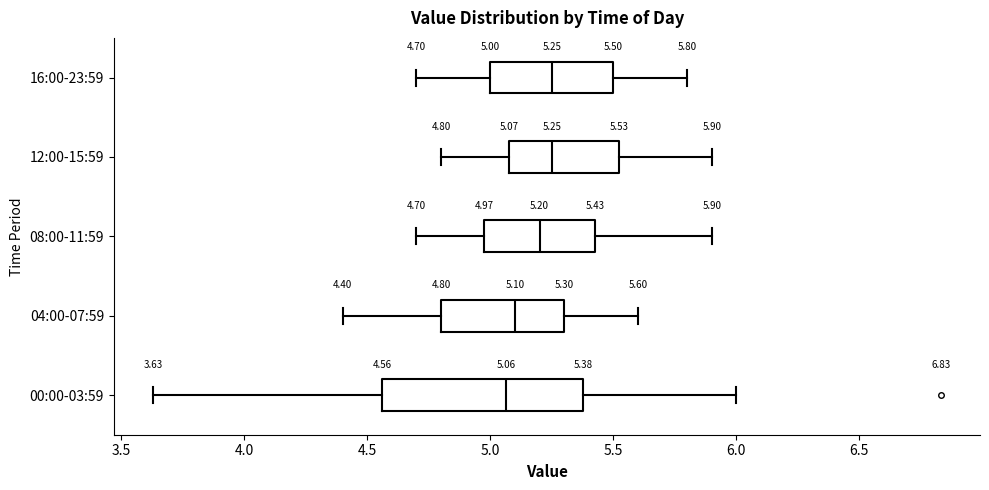

Which box is the widest, from its left edge to its right edge?

00:00-03:59